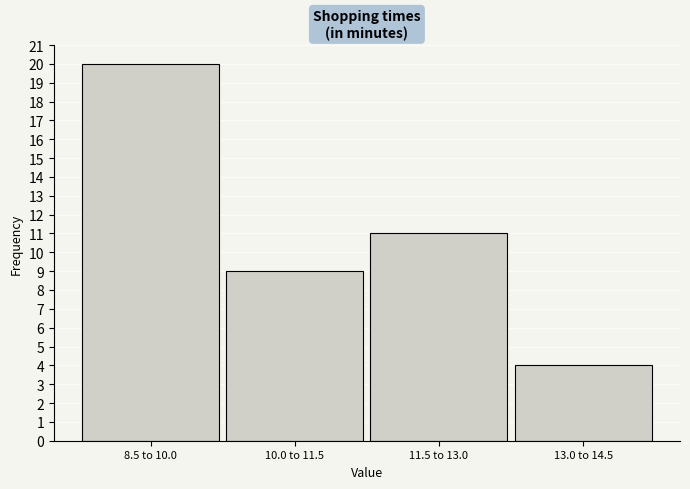

Reading left to right, transcribe all the data shown in this chart.

20	9	11	4